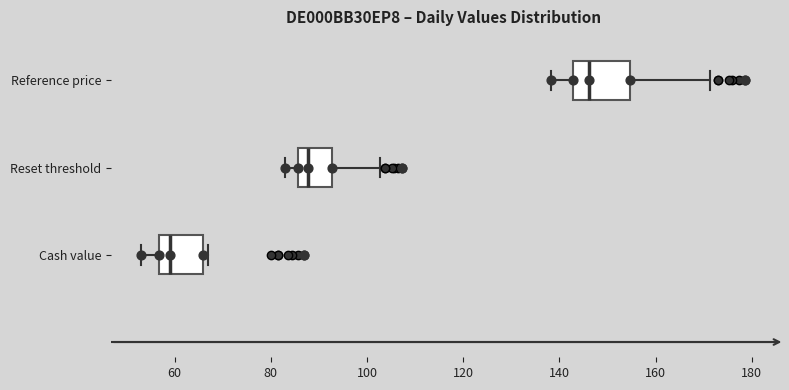

Comparing the boxes themselves (not the whiskers), which one is the widest?

Reference price